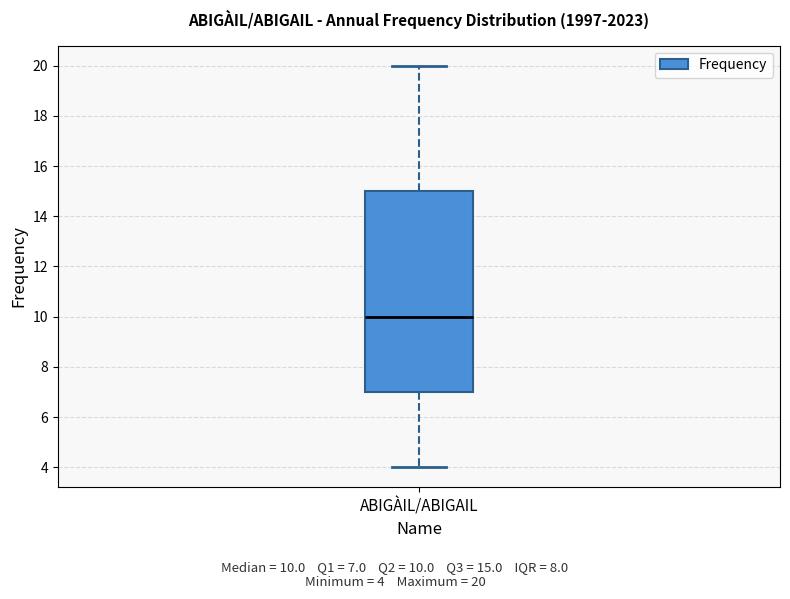

Read this box plot against the y-axis: the position of the median line, the range covered by the box, and the ends of both whiskers. The values are not printed on the chart, so give them approximately, as read against the axis.

median 10, box 7 to 15, whiskers 4 to 20